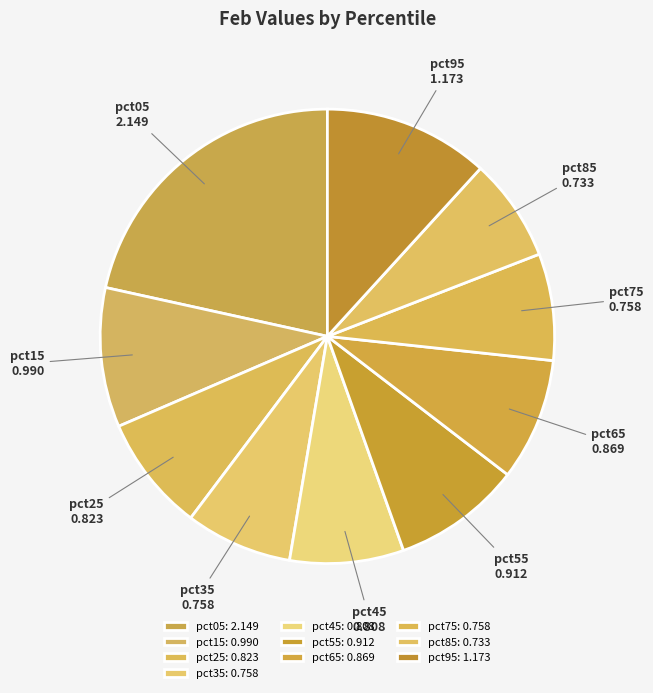

Do pct55 and pct65 together represent more than half of the pie?

No